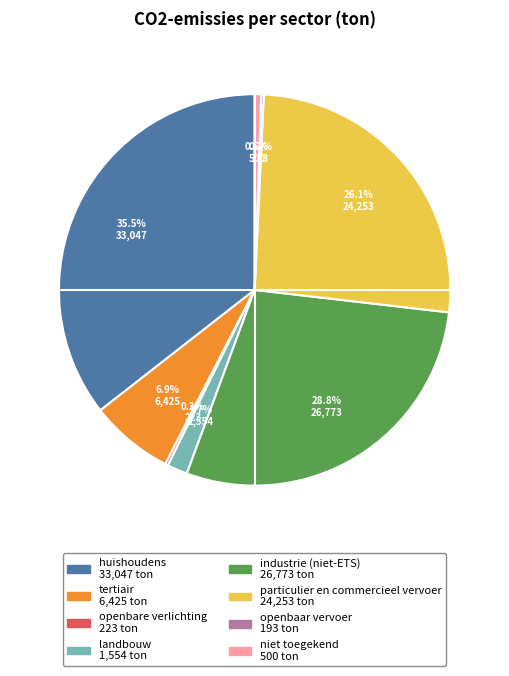

To the nearest percent, what is the difference between the largest and smallest slice percentages?

35%